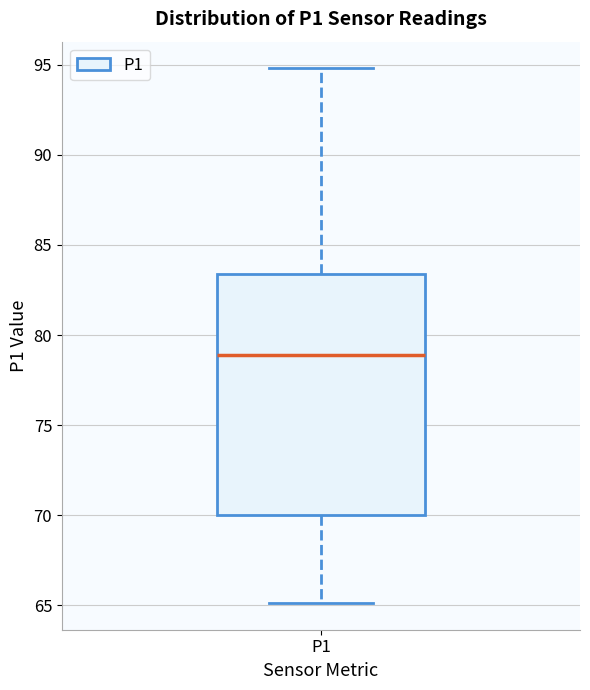

Read this box plot against the y-axis: the position of the median line, the range covered by the box, and the ends of both whiskers. The values are not printed on the chart, so give them approximately, as read against the axis.

median 79.0, box 70.0 to 83.5, whiskers 65.0 to 95.0